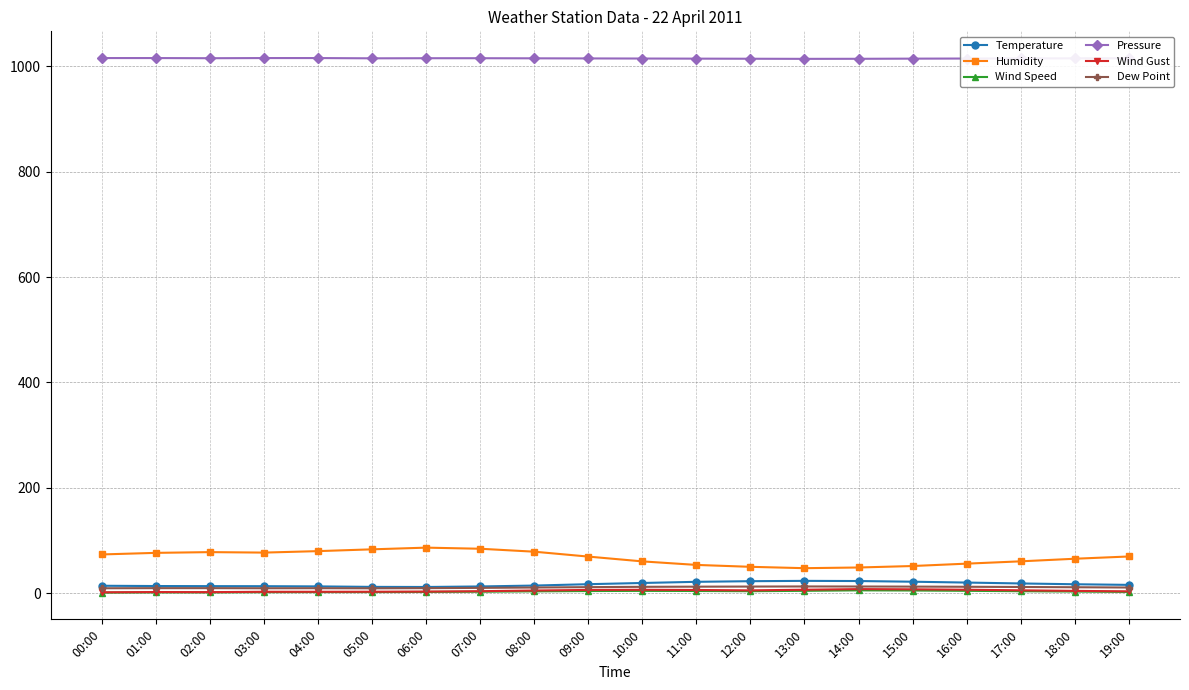

Count the number of categories in the chart.

20